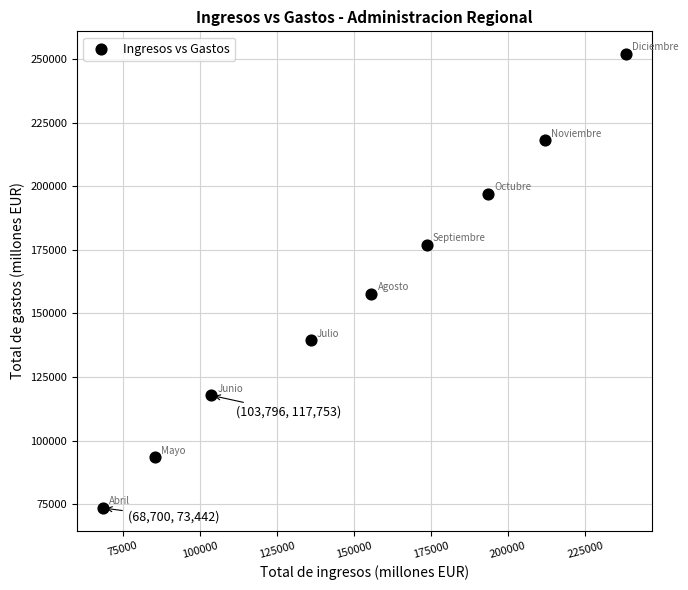

What Y value in the scatter plot is closest to 162739?

157558